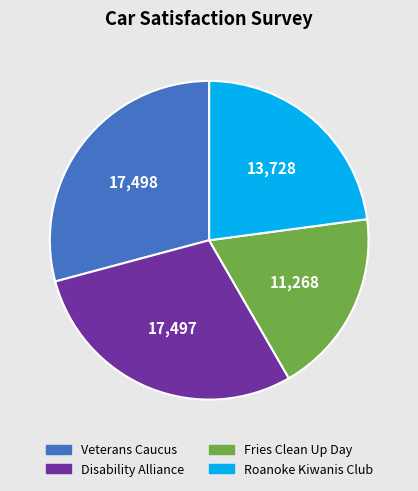

True or false: Roanoke Kiwanis Club accounts for 23% of the total.

True